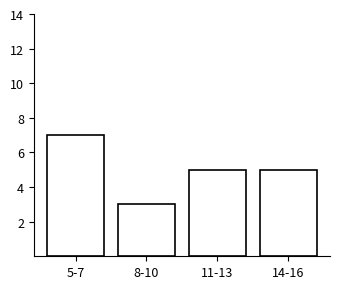

Reading left to right, list all the values displayed in this chart.

7	3	5	5